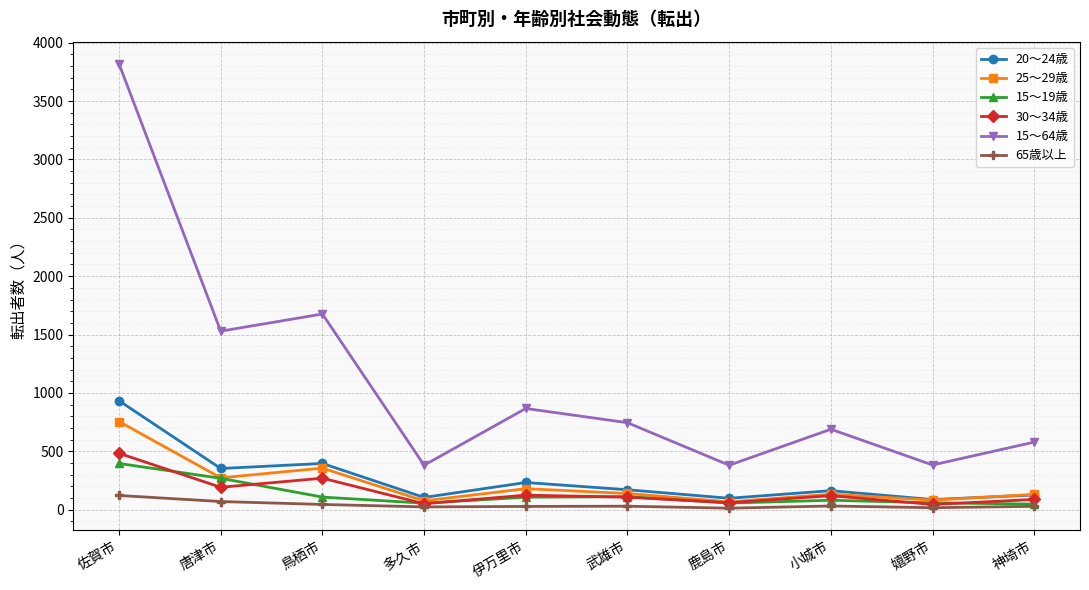

At which category is the sum across all series the highest?

佐賀市